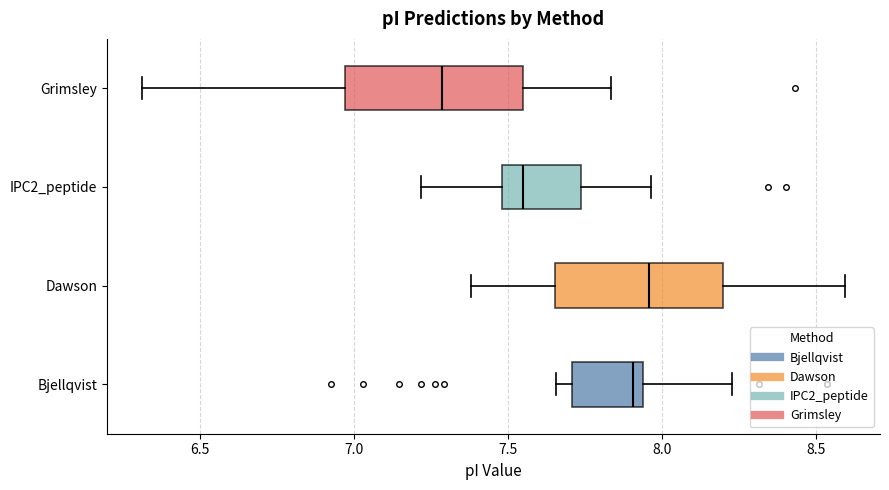

Reading bottom to top, read every box against the x-axis: the position of its median line, the range the box covers, and the ends of its whiskers. The values are not printed on the chart, so give them approximately, as read against the axis.

Bjellqvist: median 7.90, box 7.70 to 7.95, whiskers 7.65 to 8.25
Dawson: median 7.95, box 7.65 to 8.20, whiskers 7.40 to 8.60
IPC2_peptide: median 7.55, box 7.50 to 7.75, whiskers 7.20 to 7.95
Grimsley: median 7.30, box 6.95 to 7.55, whiskers 6.30 to 7.85